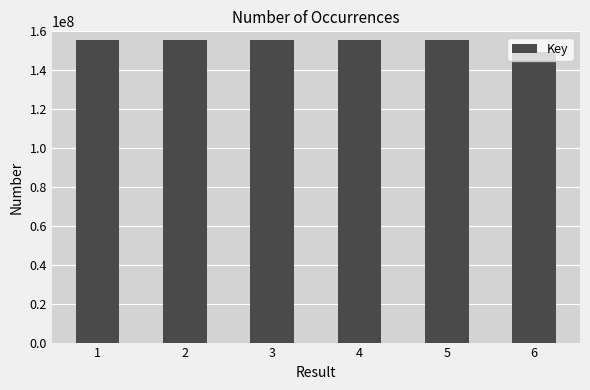

What is the difference between the values at 6 and 5?

5914467